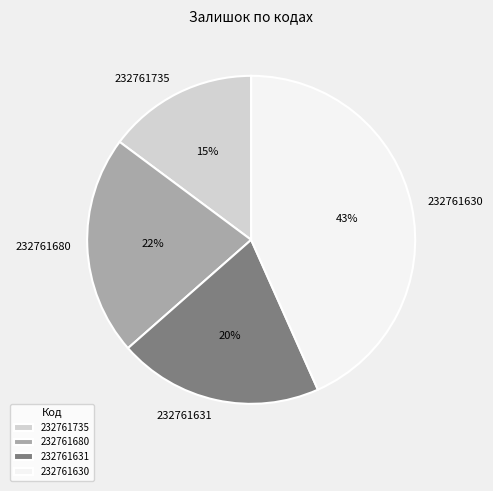

Approximately how many times larger is the value at 232761631 compared to 232761630?

0.5